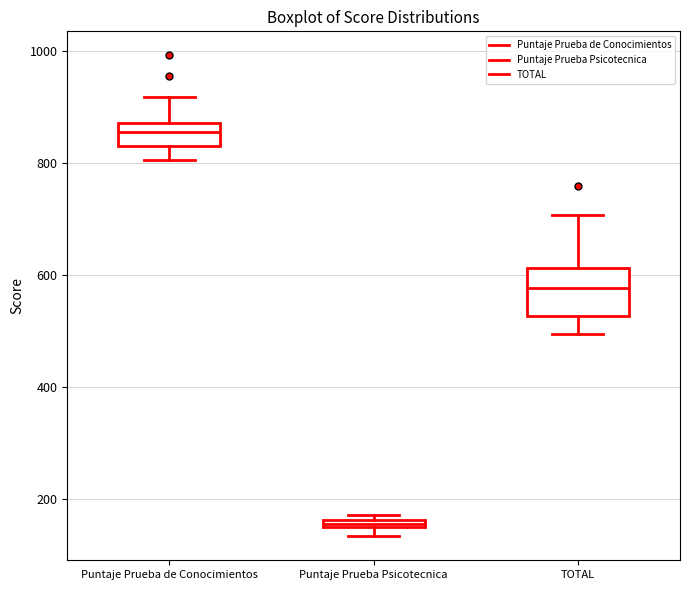

Comparing the boxes themselves (not the whiskers), which one is the tallest?

TOTAL